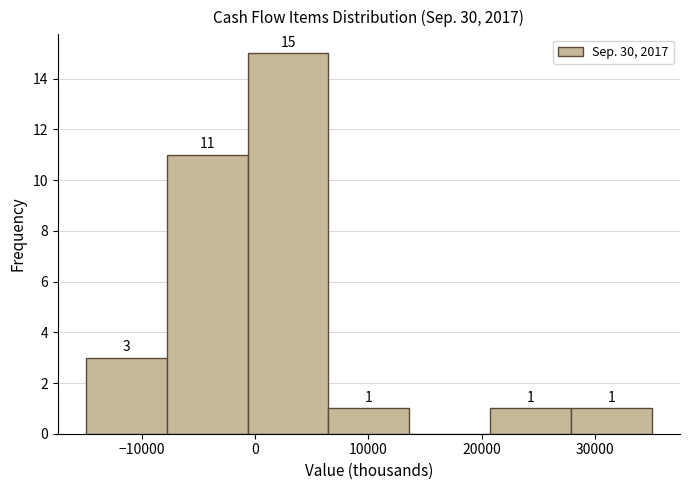

Which range on the x-axis has the tallest bar?

-1000 to 6000